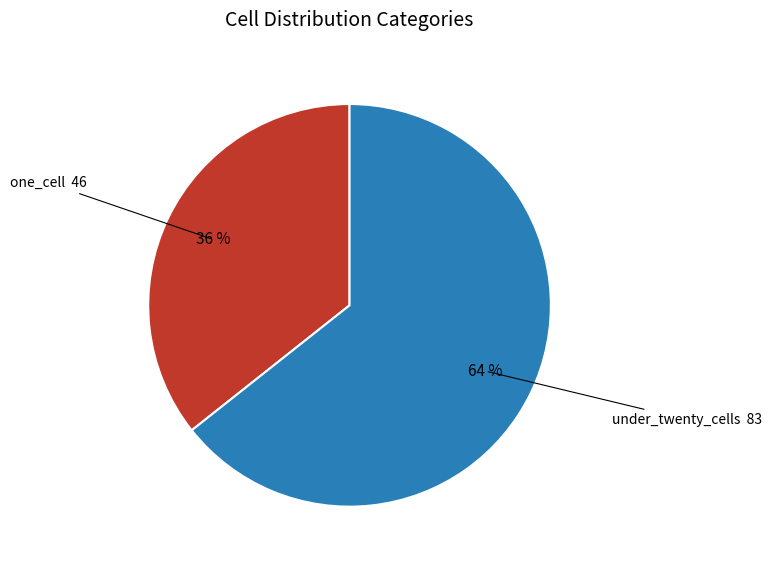

Is there any slice that represents more than half of the pie?

Yes